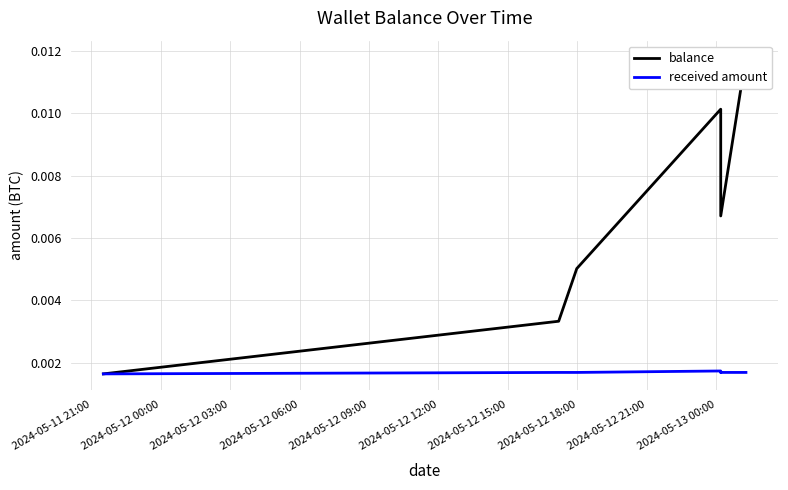

In balance, how many points are lower than both neighbors (excluding endpoints)?

1